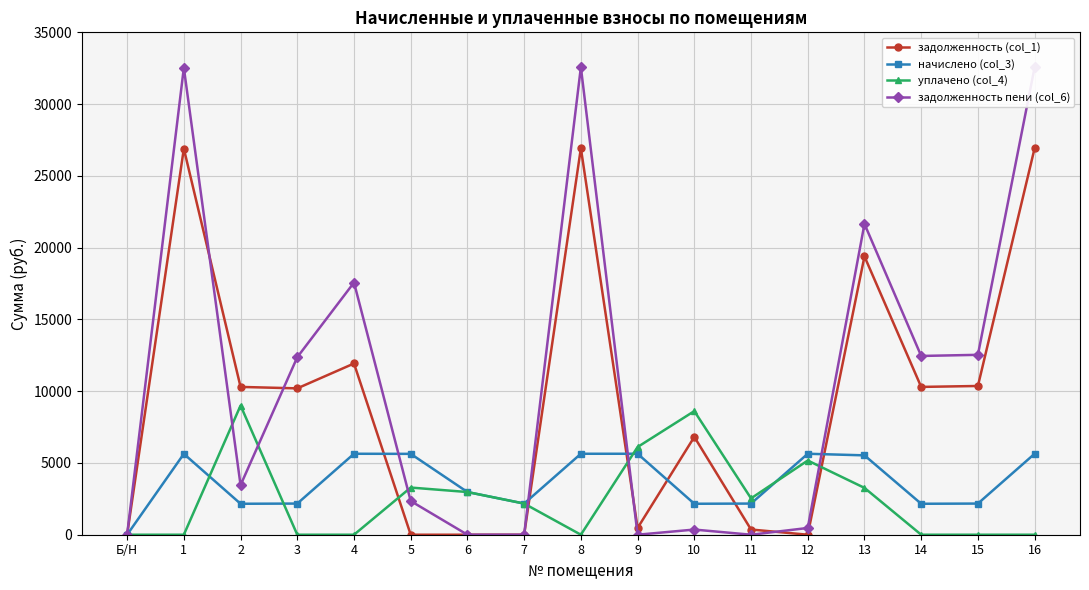

In задолженность (col_1), how many points are higher than both neighbors (excluding endpoints)?

5